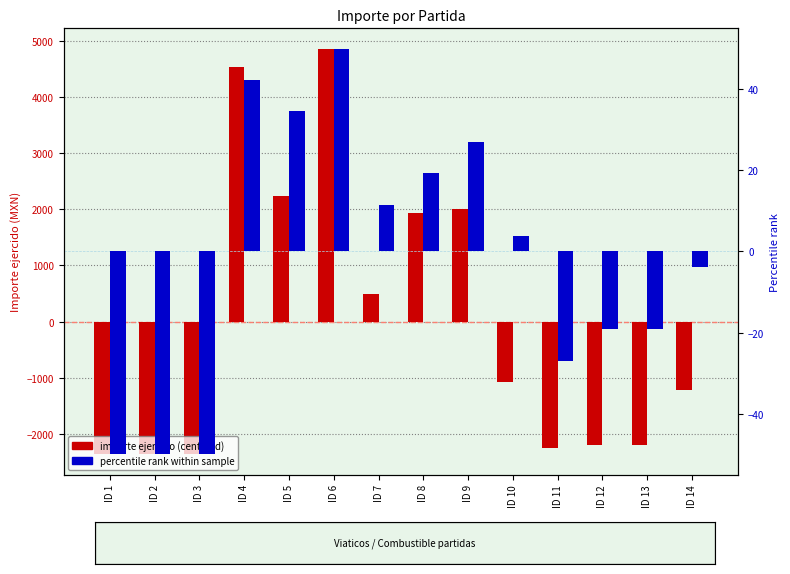

Between ID 2 and ID 3, which is larger?

ID 2